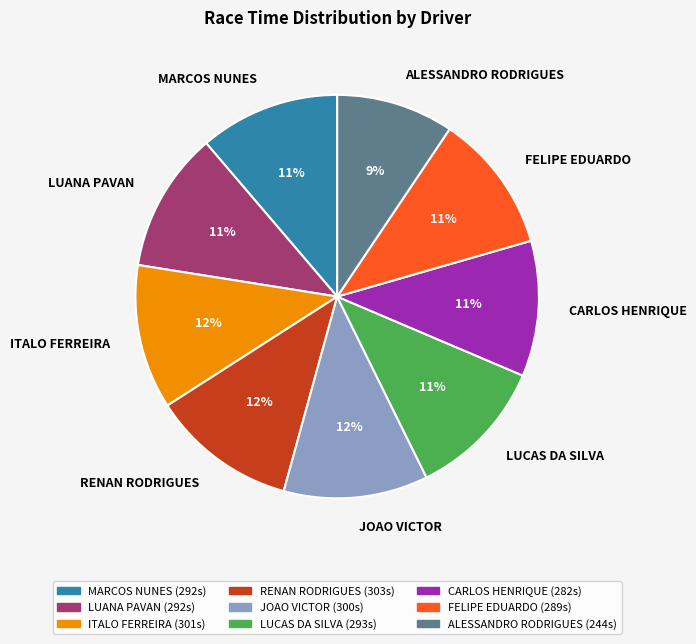

How many segments does this pie chart have?

9